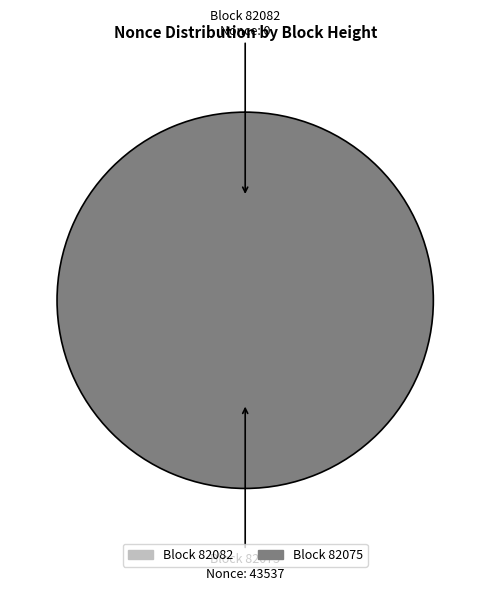

Is there any slice that represents more than half of the pie?

Yes